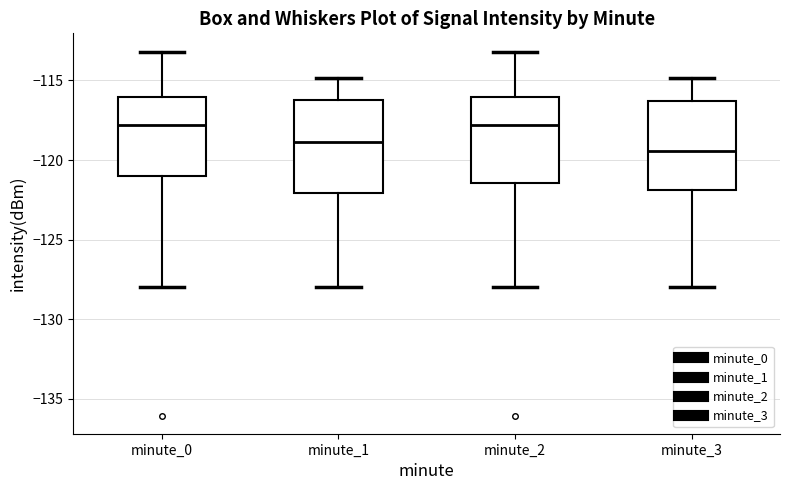

Reading left to right, read every box against the y-axis: the position of its median line, the range the box covers, and the ends of its whiskers. The values are not printed on the chart, so give them approximately, as read against the axis.

minute_0: median -118.0, box -121.0 to -116.0, whiskers -128.0 to -113.0
minute_1: median -119.0, box -122.0 to -116.0, whiskers -128.0 to -115.0
minute_2: median -118.0, box -121.5 to -116.0, whiskers -128.0 to -113.0
minute_3: median -119.5, box -122.0 to -116.5, whiskers -128.0 to -115.0